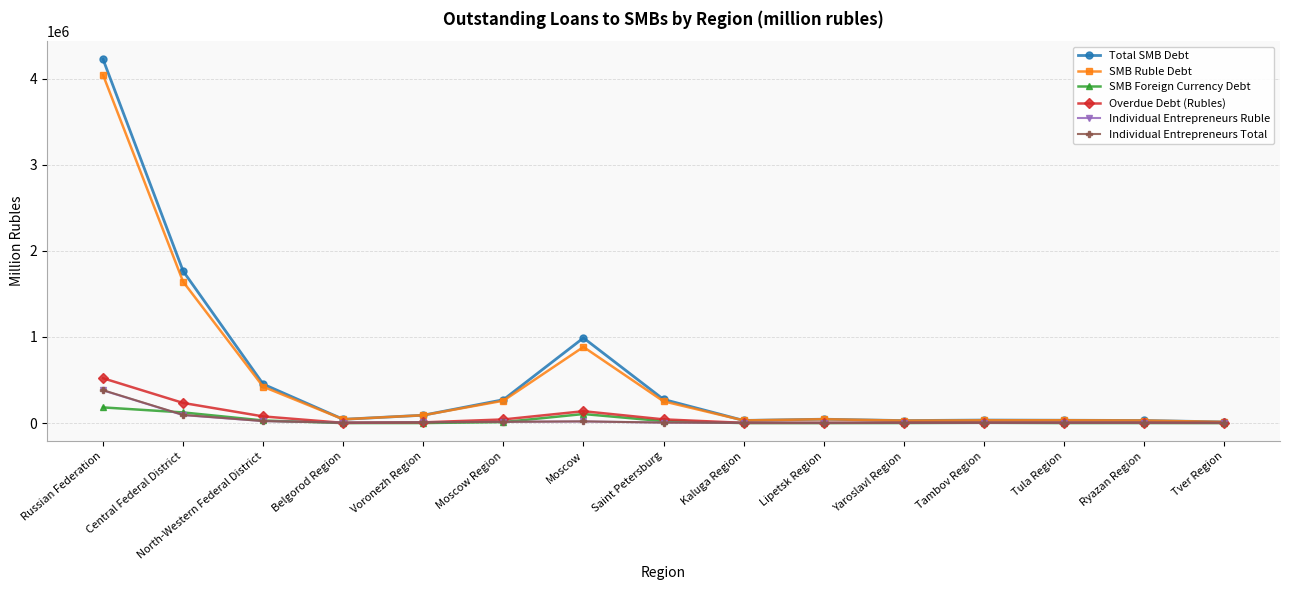

At which category is the sum across all series the highest?

Russian Federation